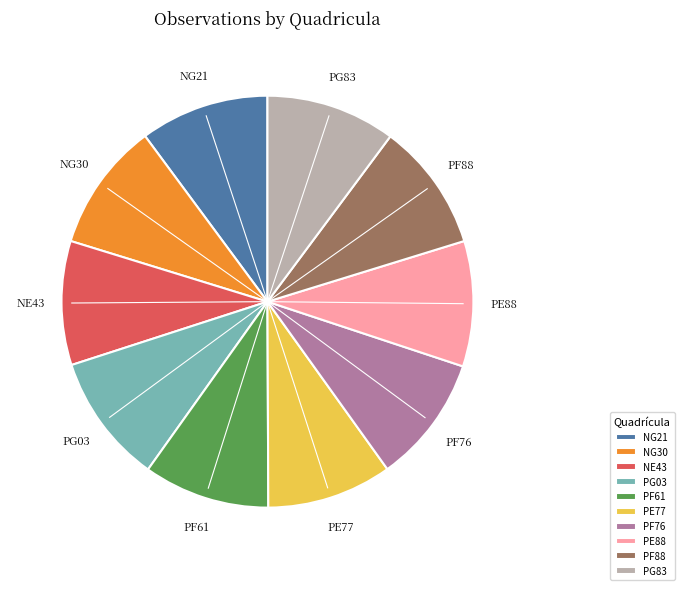

Is it true that NG30 is 24% of the pie?

False